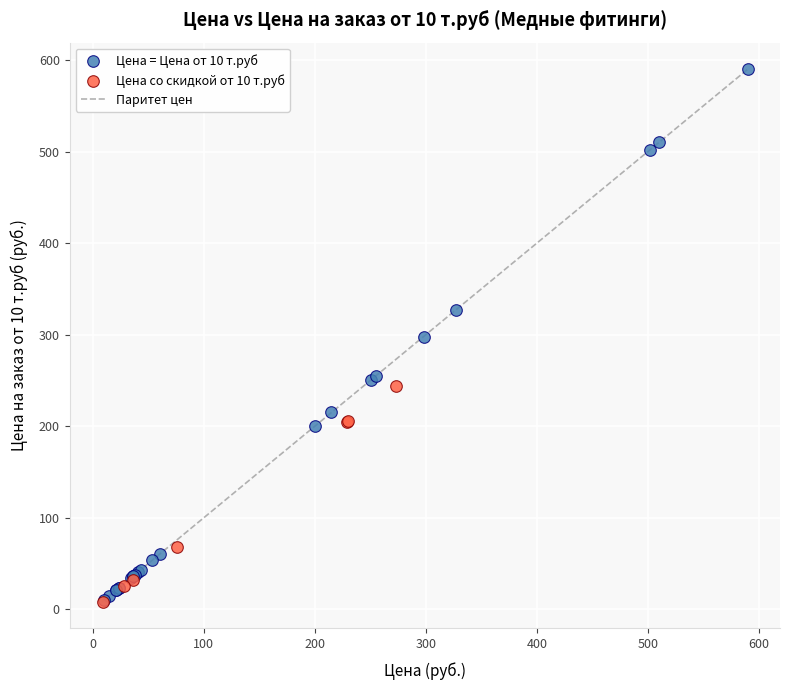

Which series contains the highest Y value?

Цена = Цена от 10 т.руб